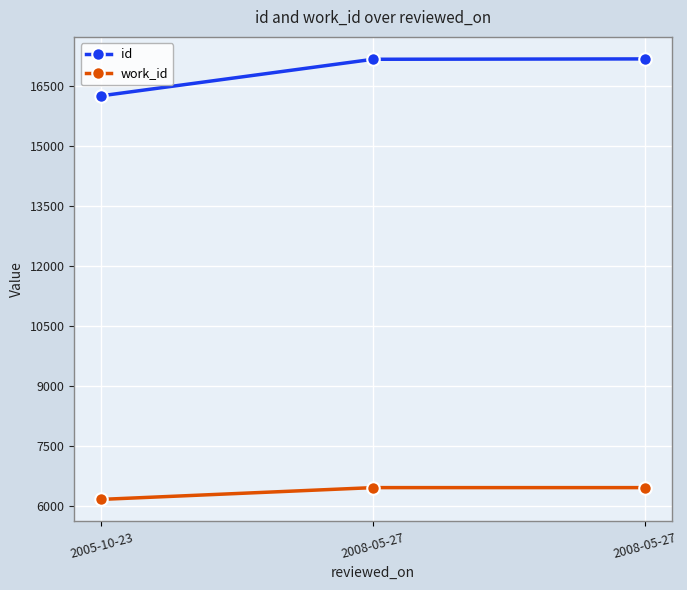

How many lines are shown in the chart?

2